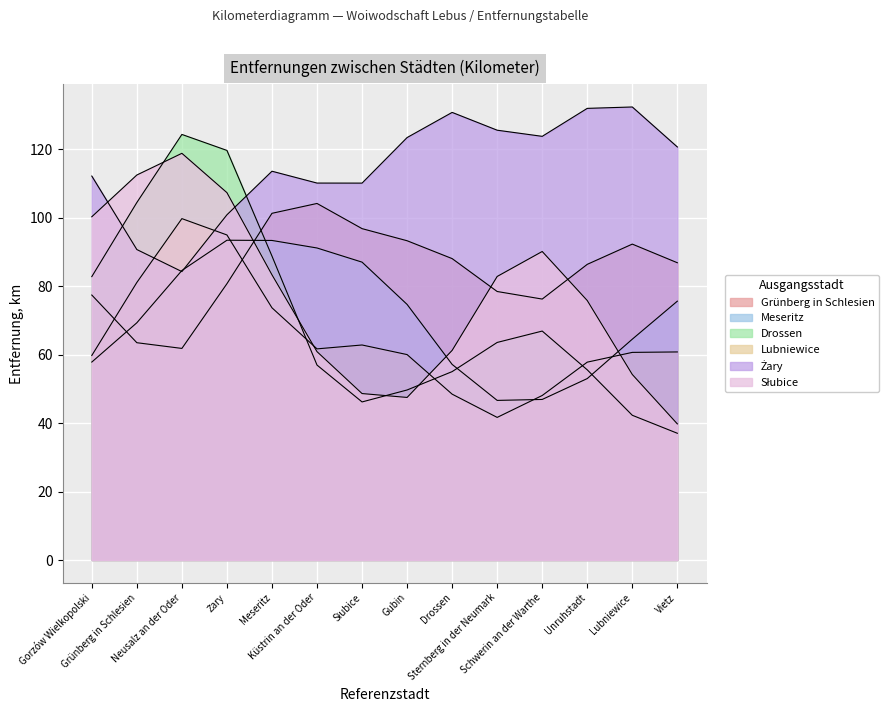

At how many categories does at least one series exceed 53?

14